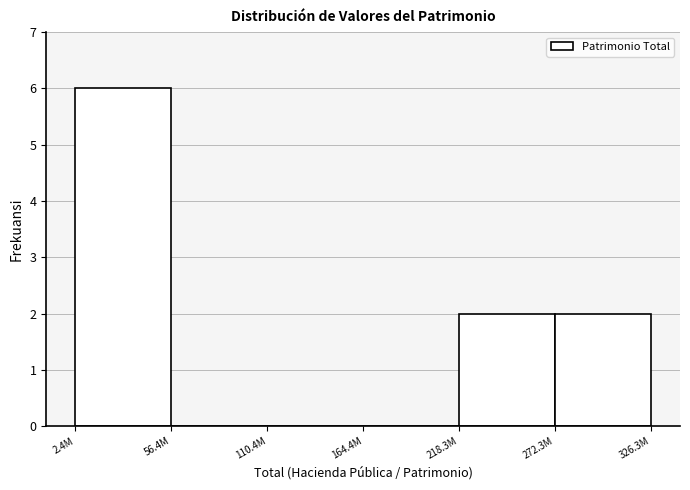

Reading left to right, extract all data points from this chart.

2.4M=6	56.4M=0	110.4M=0	164.4M=0	218.3M=2	326.3M=2